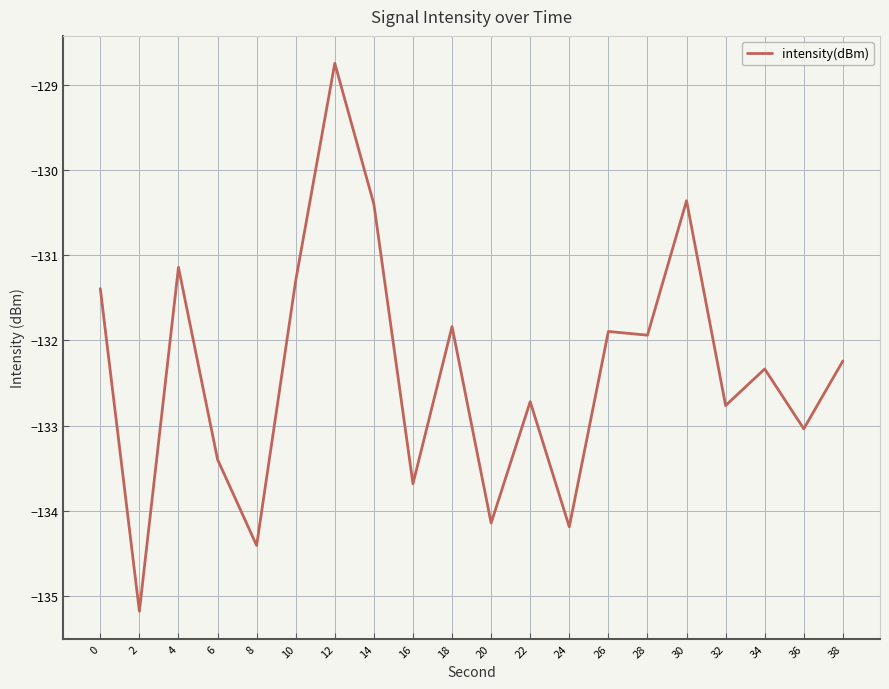

Reading left to right, list all the values displayed in this chart.

0=-131.4	2=-135.2	4=-131.1	6=-133.4	8=-134.4	10=-131.3	12=-128.8	14=-130.4	16=-133.7	18=-131.8	20=-134.1	22=-132.7	24=-134.2	26=-131.9	28=-131.9	30=-130.4	32=-132.8	34=-132.3	36=-133.0	38=-132.2